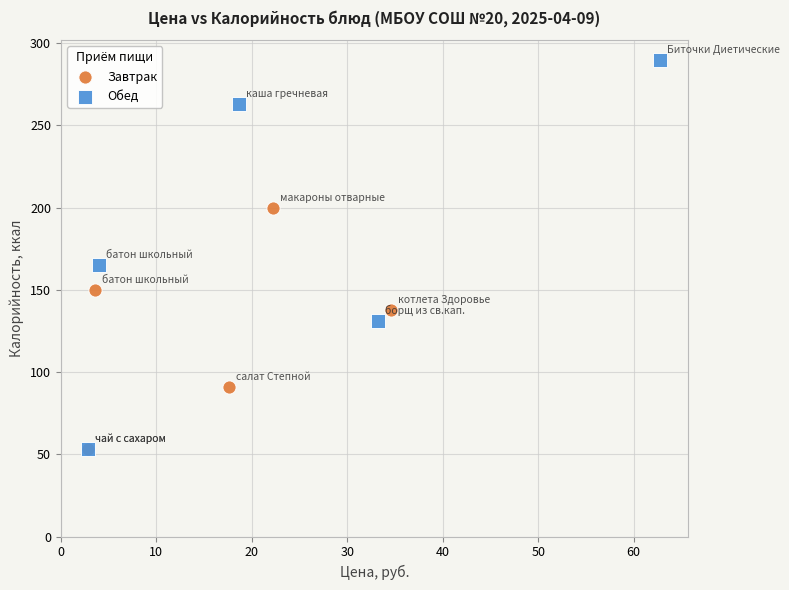

Which series contains the highest Y value?

Обед